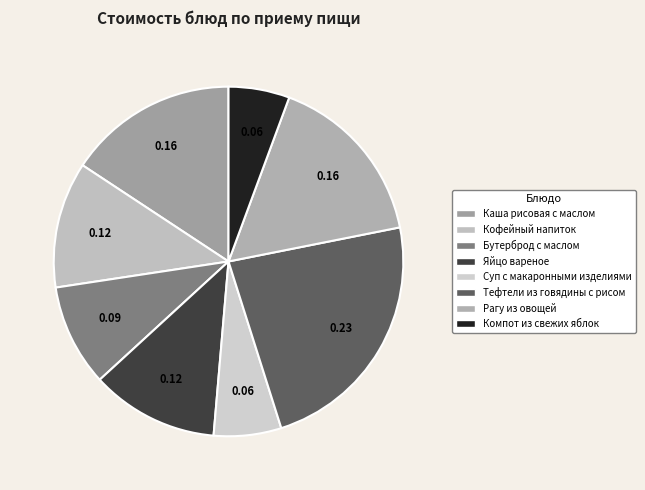

What portion of the pie excludes Яйцо вареное?

88.2%